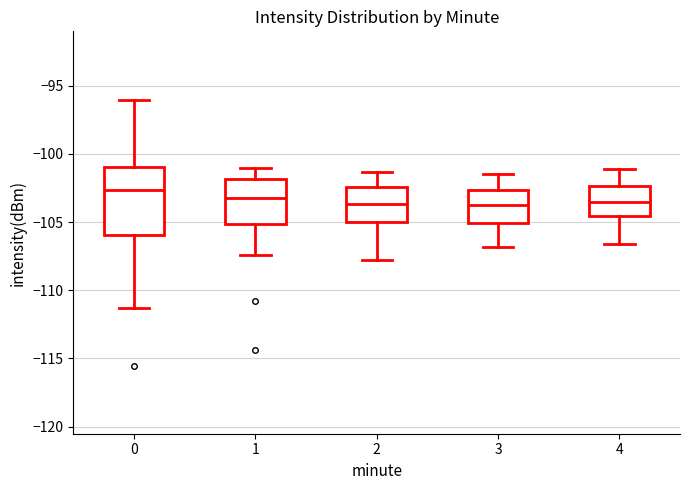

Which box is the tallest, from its lower edge to its upper edge?

0